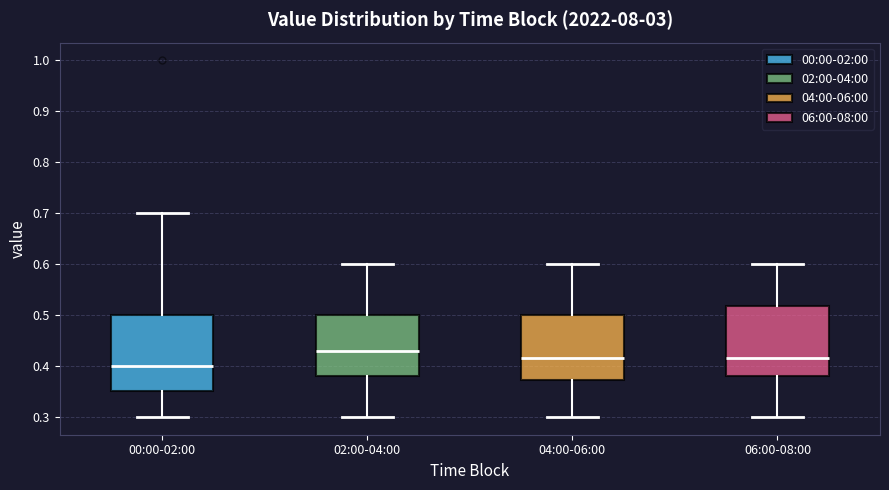

Reading left to right, transcribe this box plot: for each box, give where its median line is, the range the box spans, and where its two whiskers end, as read against the y-axis. The values are not printed on the chart, so give them approximately, as read against the axis.

00:00-02:00: median 0.40, box 0.35 to 0.50, whiskers 0.30 to 0.70
02:00-04:00: median 0.43, box 0.38 to 0.50, whiskers 0.30 to 0.60
04:00-06:00: median 0.42, box 0.37 to 0.50, whiskers 0.30 to 0.60
06:00-08:00: median 0.42, box 0.38 to 0.52, whiskers 0.30 to 0.60